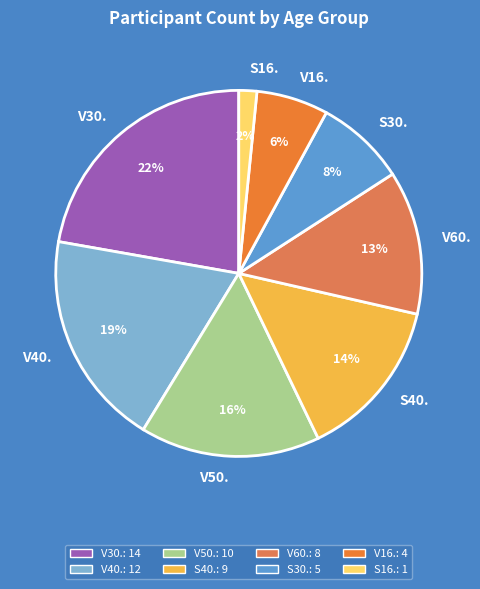

Do S30. and V60. together represent more than half of the pie?

No